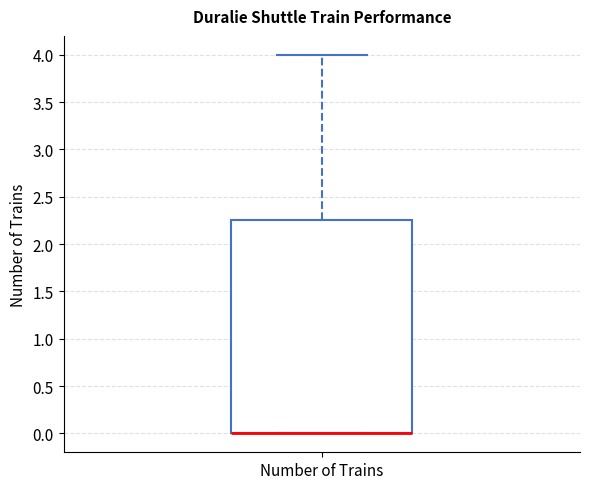

Transcribe this box plot: give where the median line is, the range the box spans, and where the two whiskers end, as read against the y-axis. The values are not printed on the chart, so give them approximately, as read against the axis.

median 0.00 (drawn on the box's lower edge), box 0.00 to 2.25, whiskers 0.00 to 4.00